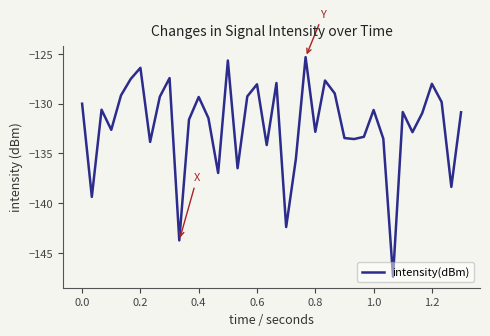

What is the difference between the maximum and minimum values?

22.1